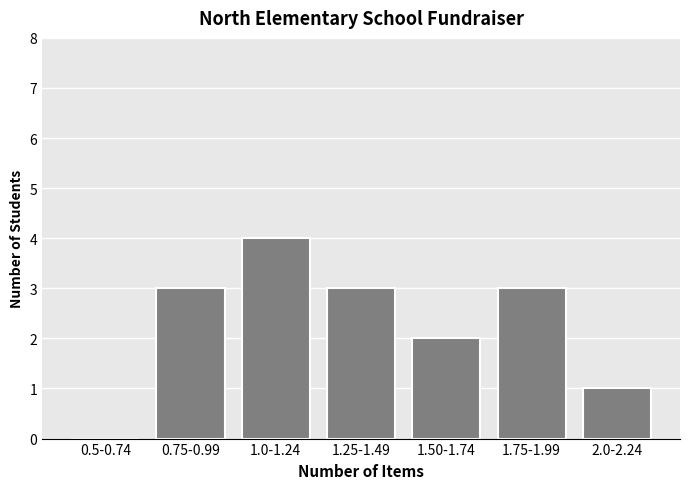

Reading left to right, list all the values displayed in this chart.

0.5-0.74=0	0.75-0.99=3	1.0-1.24=4	1.25-1.49=3	1.50-1.74=2	1.75-1.99=3	2.0-2.24=1